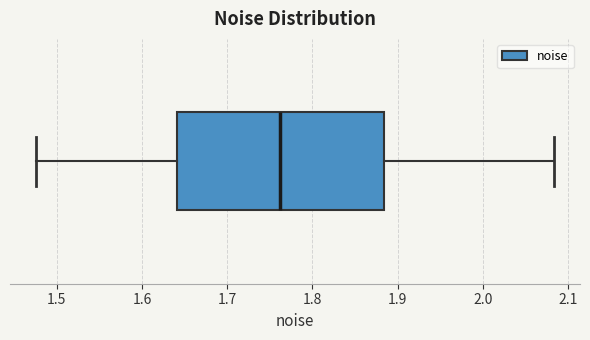

Transcribe this box plot: give where the median line is, the range the box spans, and where the two whiskers end, as read against the x-axis. The values are not printed on the chart, so give them approximately, as read against the axis.

median 1.76, box 1.64 to 1.88, whiskers 1.48 to 2.08